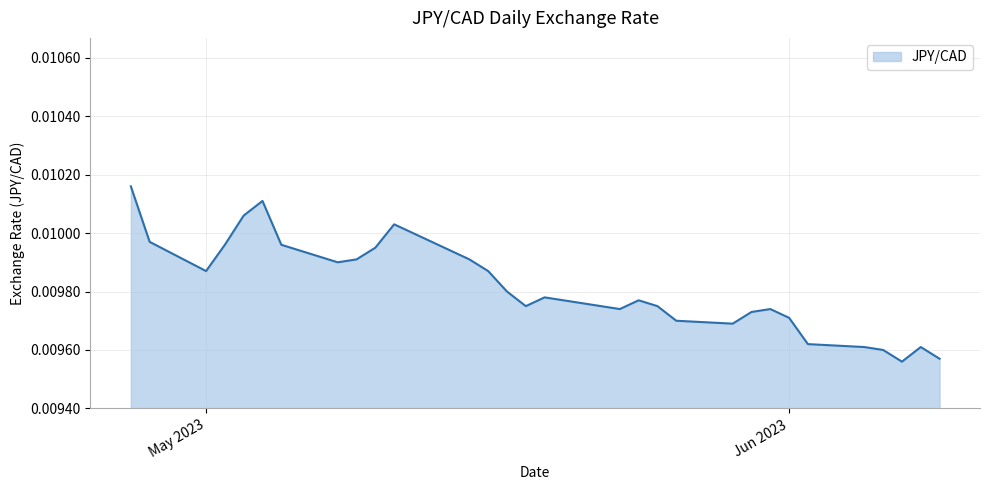

Does the chart have visible grid lines?

Yes